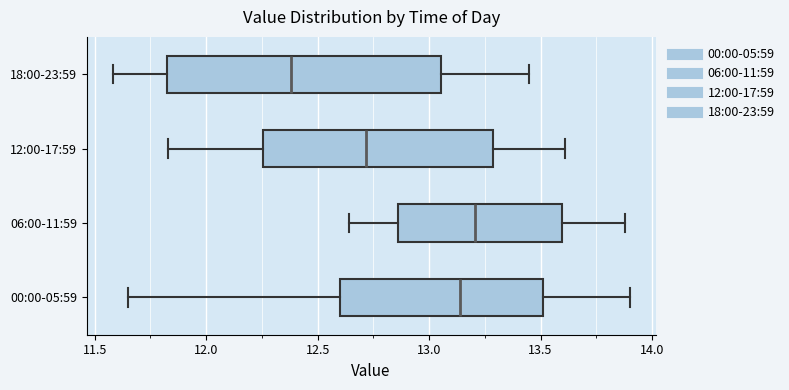

Reading bottom to top, read every box against the x-axis: the position of its median line, the range the box covers, and the ends of its whiskers. The values are not printed on the chart, so give them approximately, as read against the axis.

00:00-05:59: median 13.15, box 12.60 to 13.50, whiskers 11.65 to 13.90
06:00-11:59: median 13.20, box 12.85 to 13.60, whiskers 12.65 to 13.90
12:00-17:59: median 12.70, box 12.25 to 13.30, whiskers 11.85 to 13.60
18:00-23:59: median 12.40, box 11.85 to 13.05, whiskers 11.60 to 13.45